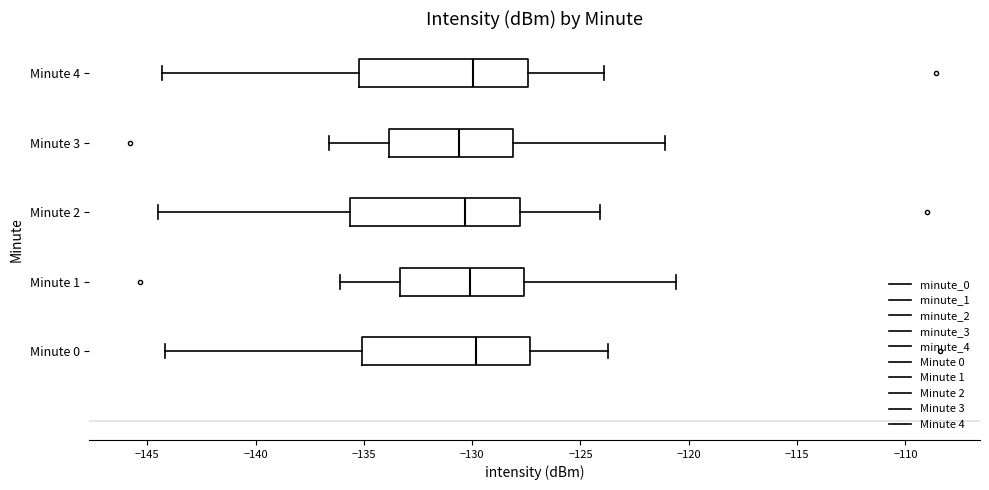

Where is the right edge of the box for Minute 3 on the x-axis? The values are not printed on the chart, so give them approximately, as read against the axis.

-128.0